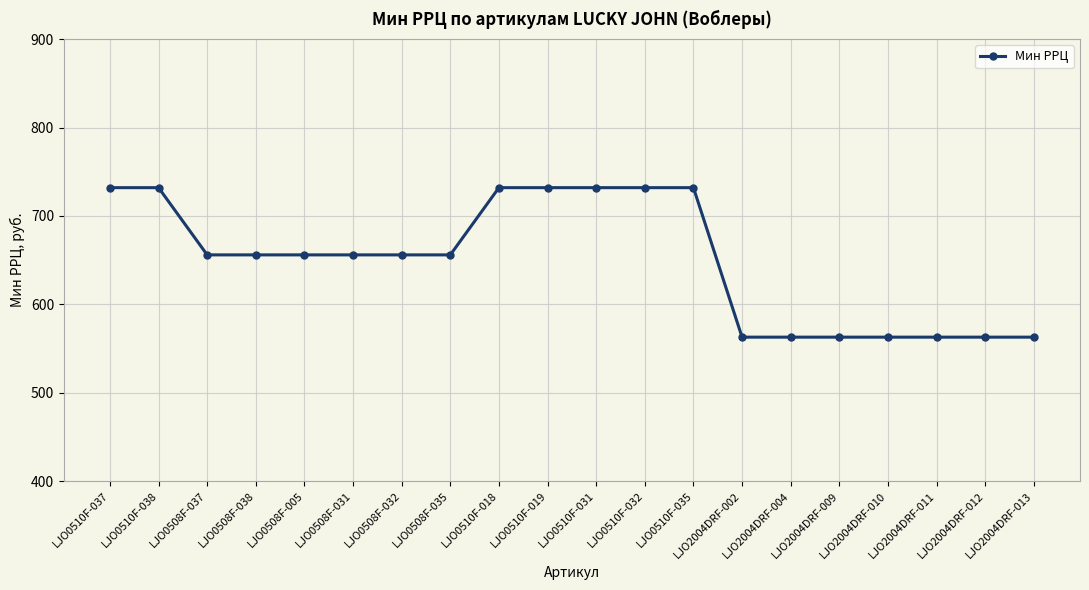

What is the label of the 12th point from the right?

LJO0510F-018